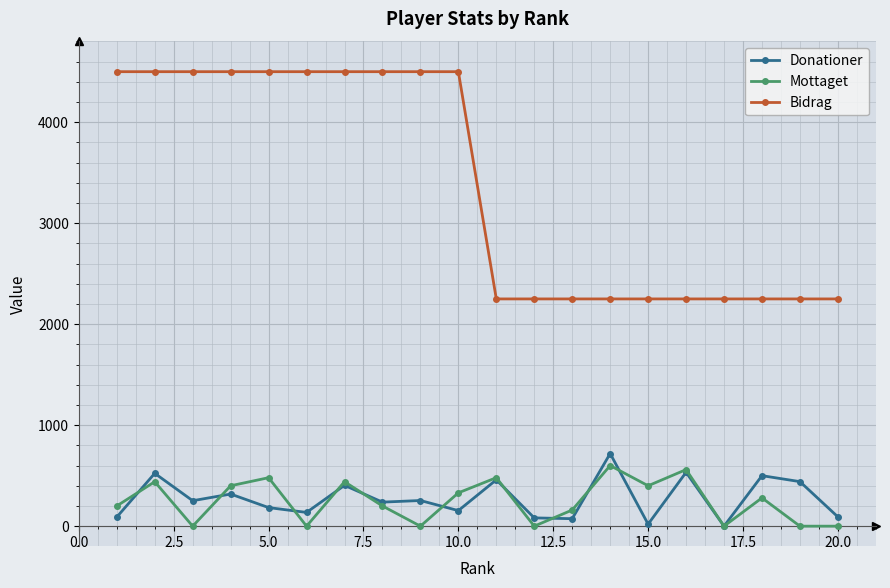

Which series has the largest total across all categories?

Bidrag